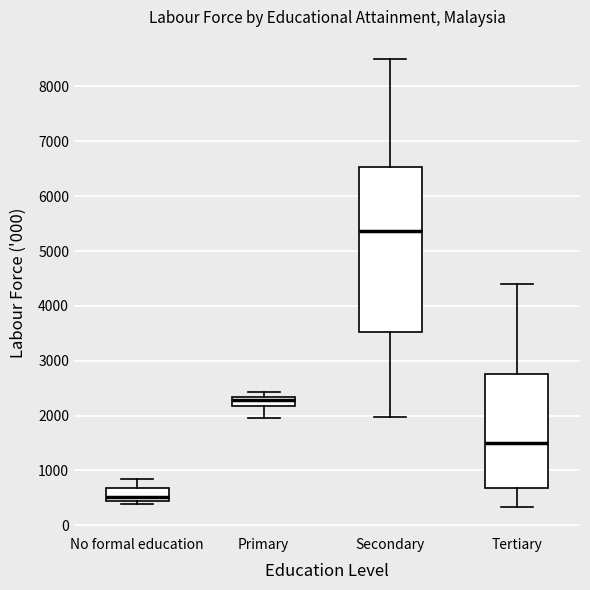

Where does the upper whisker of the box for Tertiary end on the y-axis? The values are not printed on the chart, so give them approximately, as read against the axis.

4400